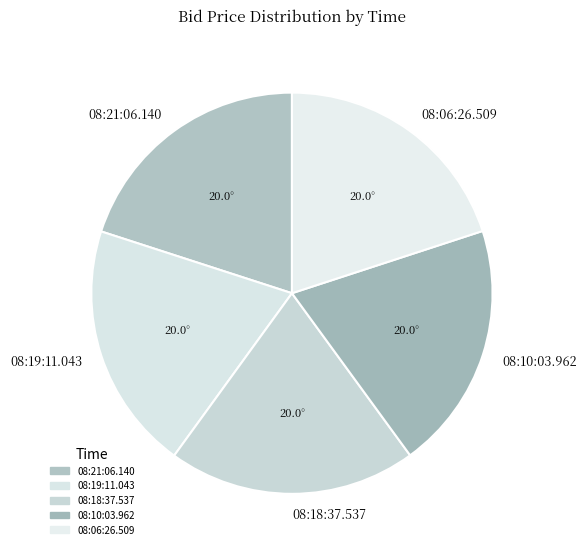

Do 08:19:11.043 and 08:21:06.140 together represent more than half of the pie?

No